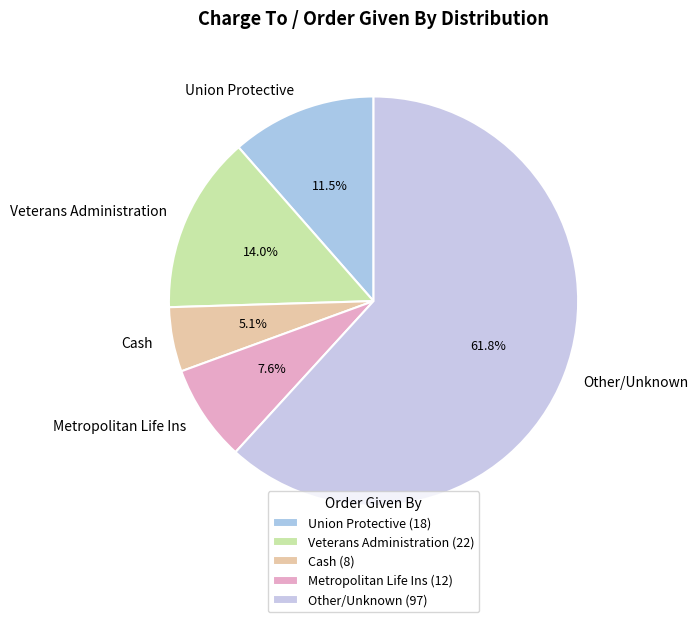

Which slice is the smallest?

Cash